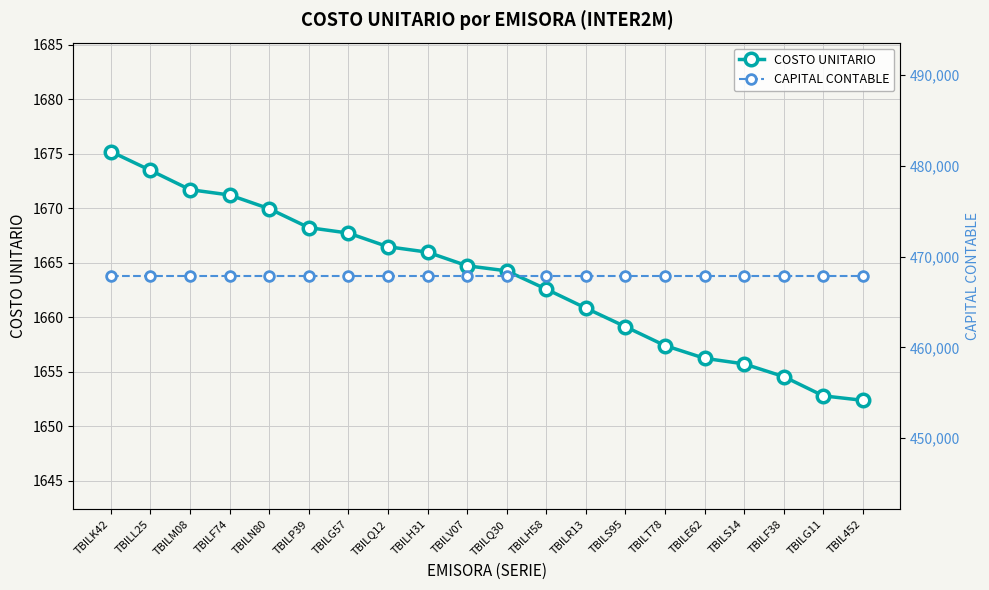

What is the difference between the highest and lowest values at TBILG11?

466218.1